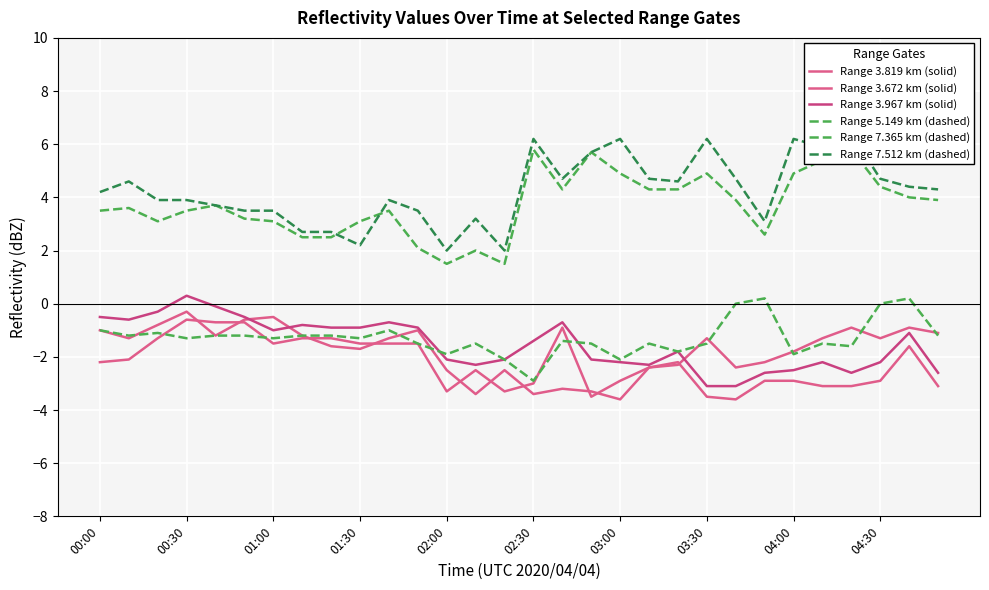

What is the difference between the maximum and minimum values in the Range 3.672 km (solid) series?

3.0